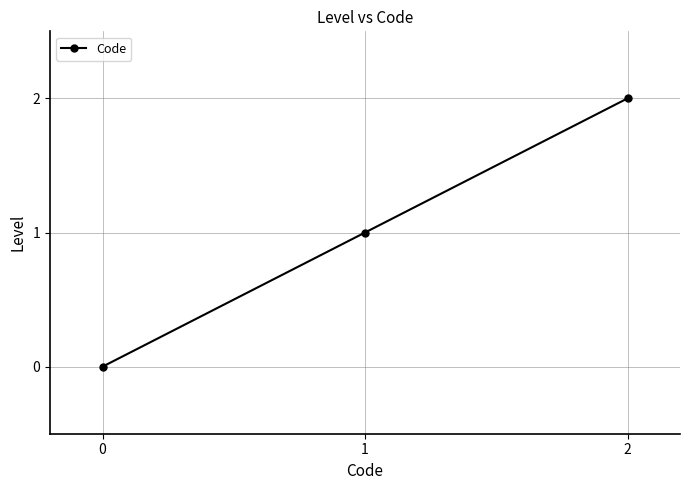

Rank the categories by value from highest to lowest.

2, 1, 0